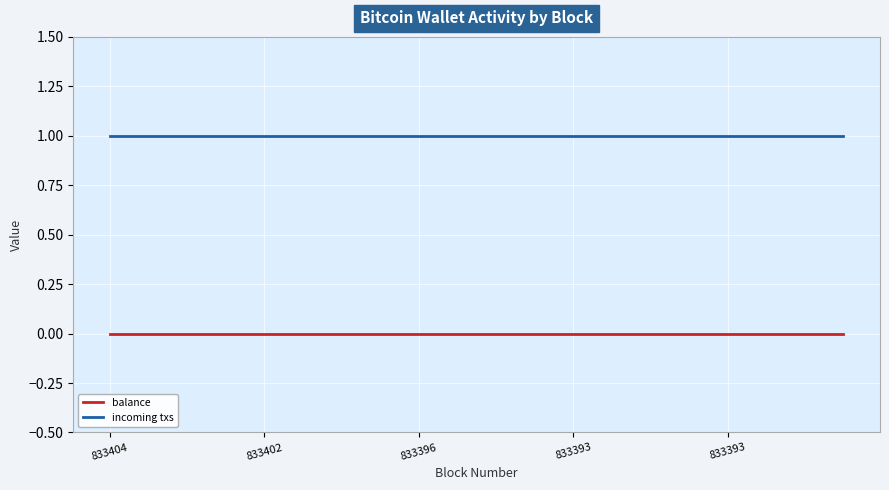

Rank the series by their average value, from highest to lowest.

incoming txs, balance